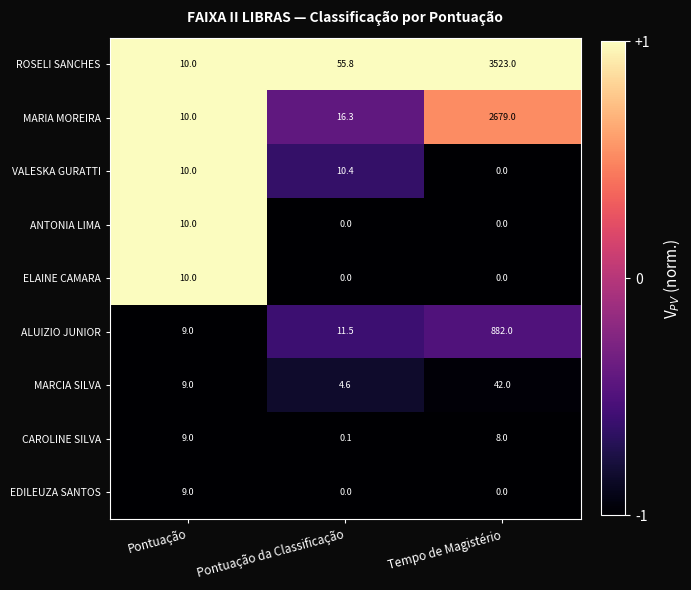

At which label does ROSELI SANCHES reach its peak?

Tempo de Magistério